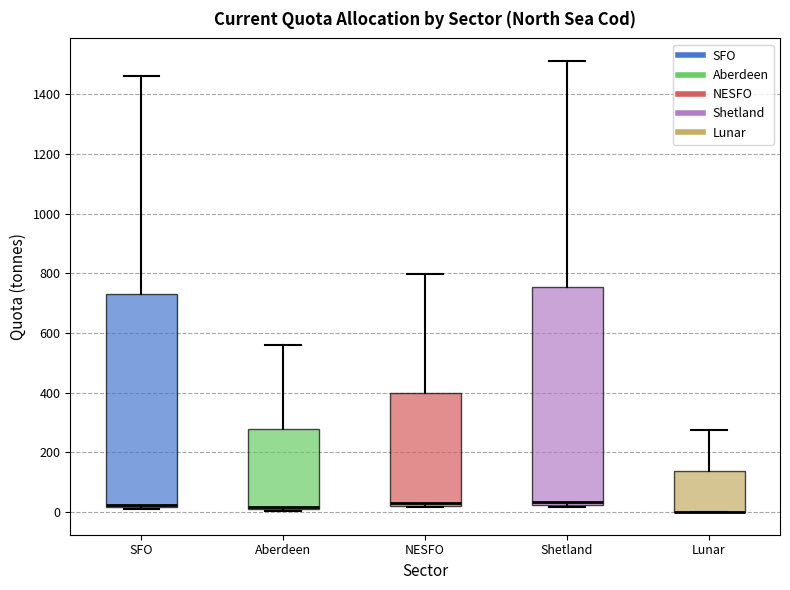

Reading left to right, read every box against the y-axis: the position of its median line, the range the box covers, and the ends of its whiskers. The values are not printed on the chart, so give them approximately, as read against the axis.

SFO: median 20 (just above the box's lower edge), box 20 to 740, whiskers 20 to 1460
Aberdeen: median 20, box 0 to 280, whiskers 0 to 560
NESFO: median 40, box 20 to 400, whiskers 20 to 800
Shetland: median 40, box 20 to 760, whiskers 20 to 1520
Lunar: median 0 (drawn on the box's lower edge), box 0 to 140, whiskers 0 to 280